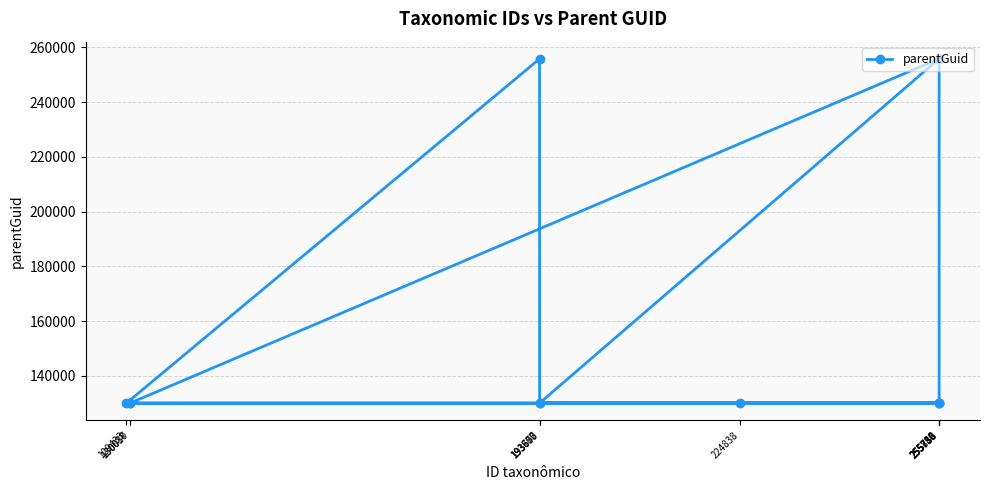

What is the label of the 3rd point from the left?

193705